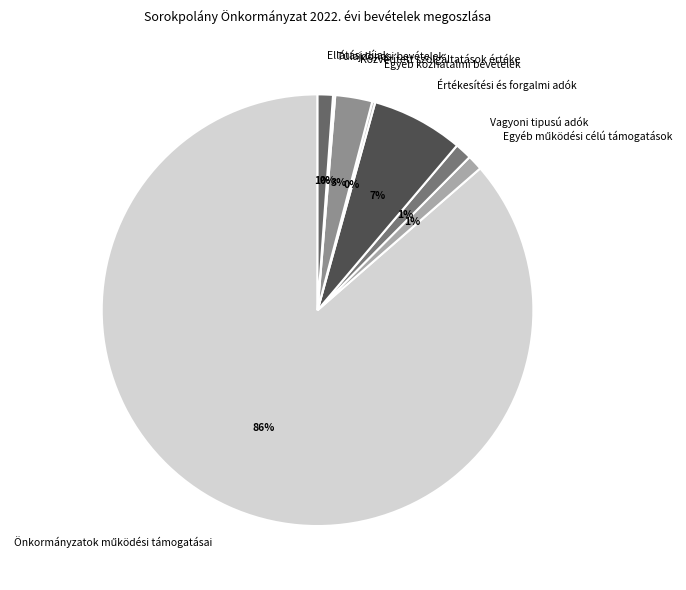

To the nearest percent, what percentage of the pie is Ellátási díjak?

1%